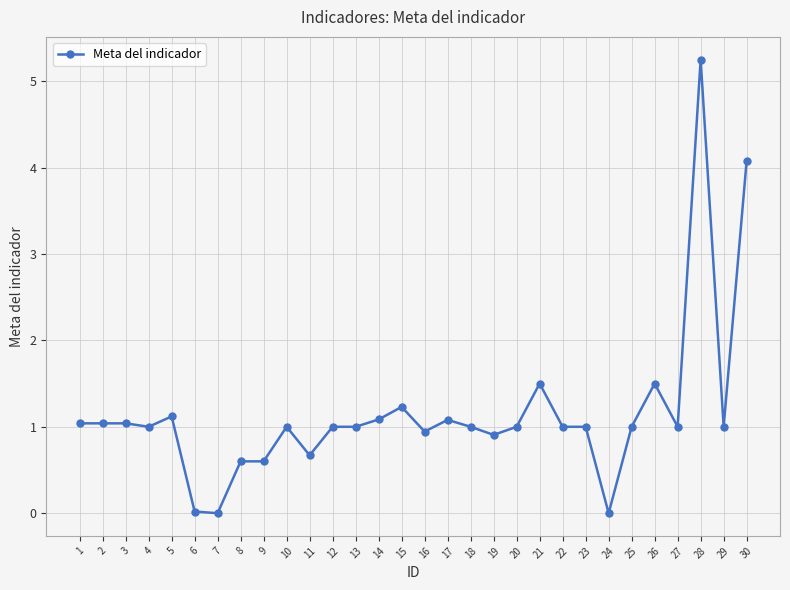

Which label corresponds to the largest value in the chart?

28